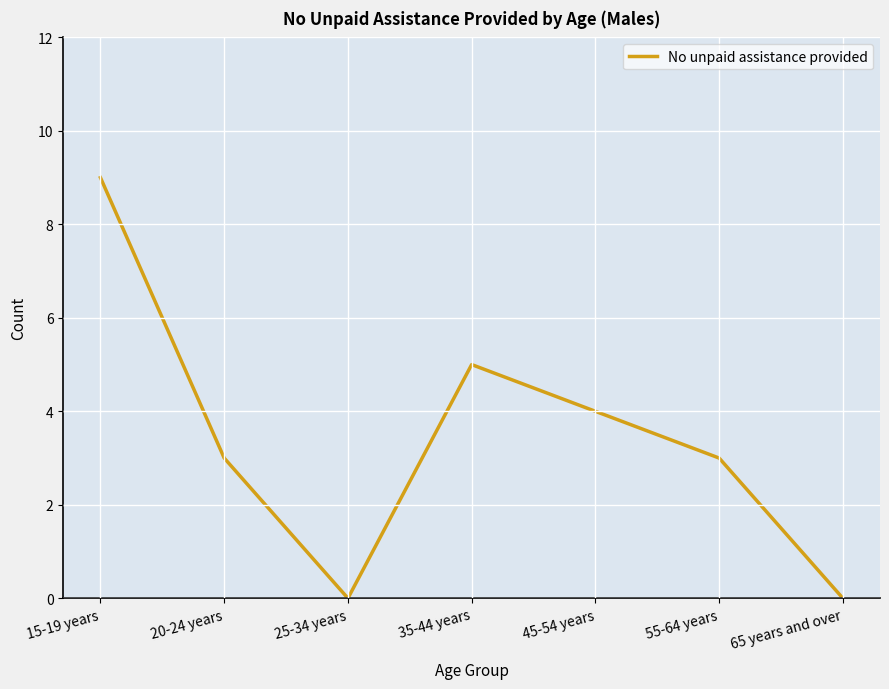

Reading left to right, list all the values displayed in this chart.

15-19 years=9	20-24 years=3	25-34 years=0	35-44 years=5	45-54 years=4	55-64 years=3	65 years and over=0